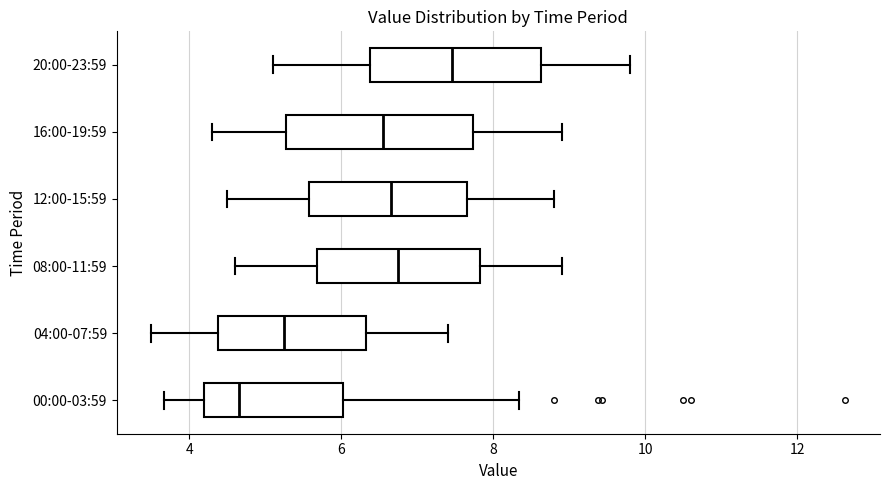

Reading bottom to top, read every box against the x-axis: the position of its median line, the range the box covers, and the ends of its whiskers. The values are not printed on the chart, so give them approximately, as read against the axis.

00:00-03:59: median 4.6, box 4.2 to 6.0, whiskers 3.6 to 8.4
04:00-07:59: median 5.2, box 4.4 to 6.4, whiskers 3.6 to 7.4
08:00-11:59: median 6.8, box 5.6 to 7.8, whiskers 4.6 to 9.0
12:00-15:59: median 6.6, box 5.6 to 7.6, whiskers 4.6 to 8.8
16:00-19:59: median 6.6, box 5.2 to 7.8, whiskers 4.4 to 9.0
20:00-23:59: median 7.4, box 6.4 to 8.6, whiskers 5.2 to 9.8